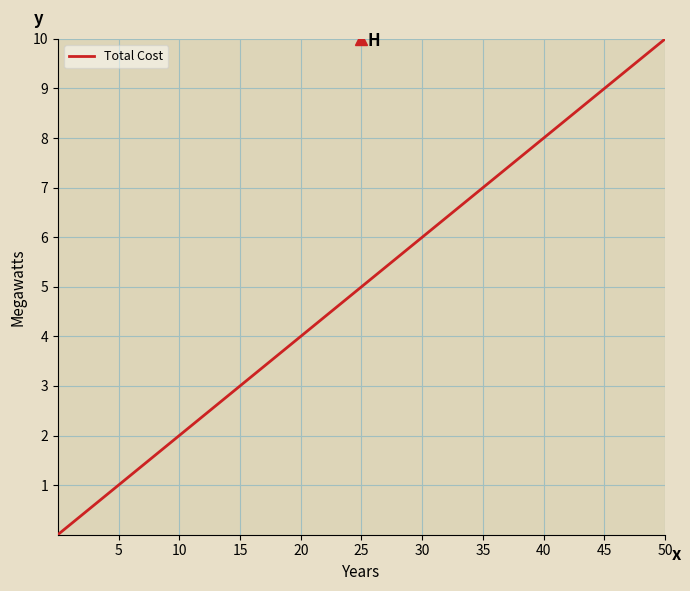

What is the difference between the maximum and minimum values?

10